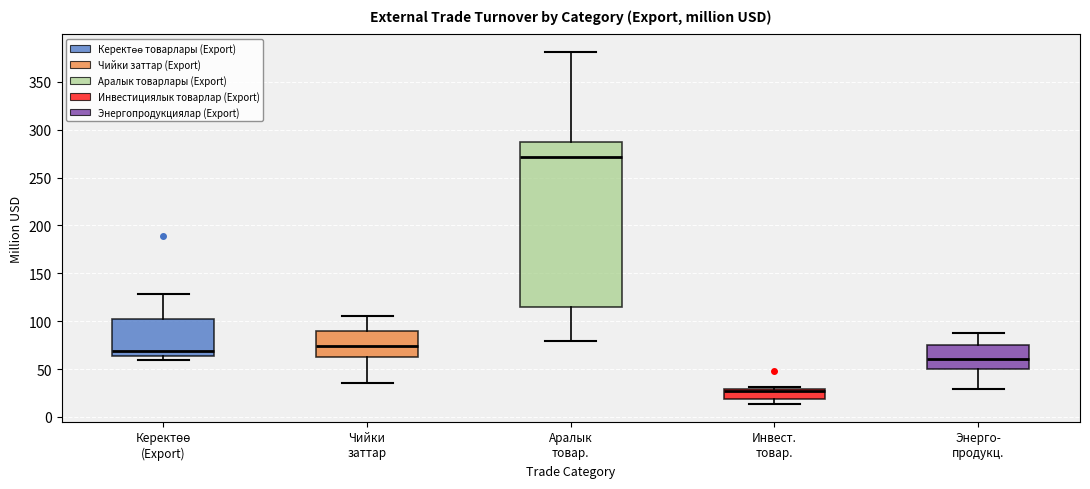

Reading left to right, transcribe this box plot: for each box, give where its median line is, the range the box spans, and where its two whiskers end, as read against the y-axis. The values are not printed on the chart, so give them approximately, as read against the axis.

Керектөө (Export): median 70, box 65 to 100, whiskers 60 to 130
Чийки заттар: median 75, box 60 to 90, whiskers 35 to 105
Аралык товар.: median 270, box 115 to 285, whiskers 80 to 380
Инвест. товар.: median 25, box 20 to 30, whiskers 15 to 30 (just above the box's upper edge)
Энерго- продукц.: median 60, box 50 to 75, whiskers 30 to 85